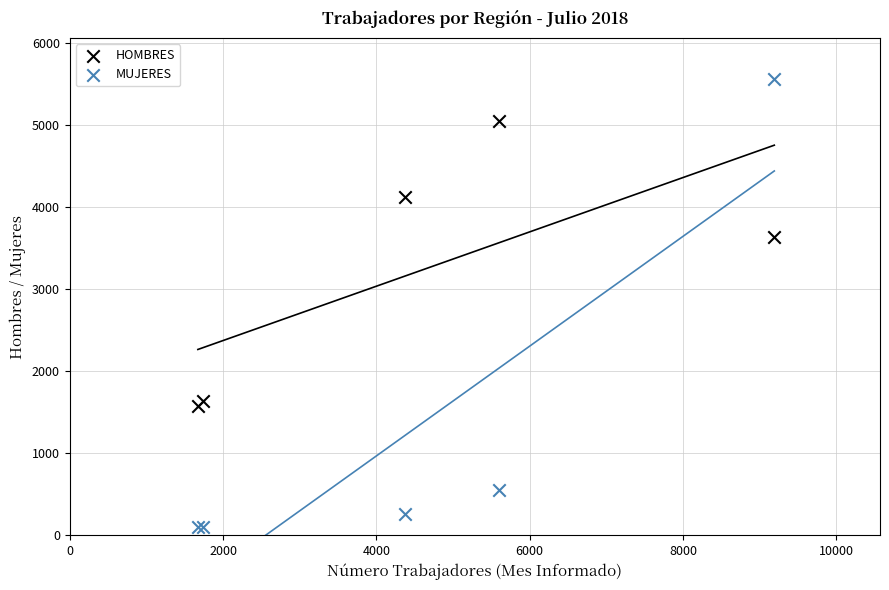

Which series has the largest Y range (max minus min)?

MUJERES